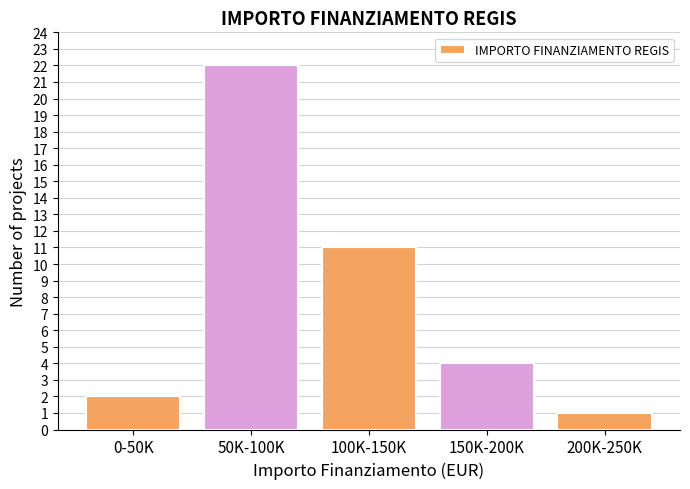

Reading right to left, transcribe all the data shown in this chart.

200K-250K=1	150K-200K=4	100K-150K=11	50K-100K=22	0-50K=2